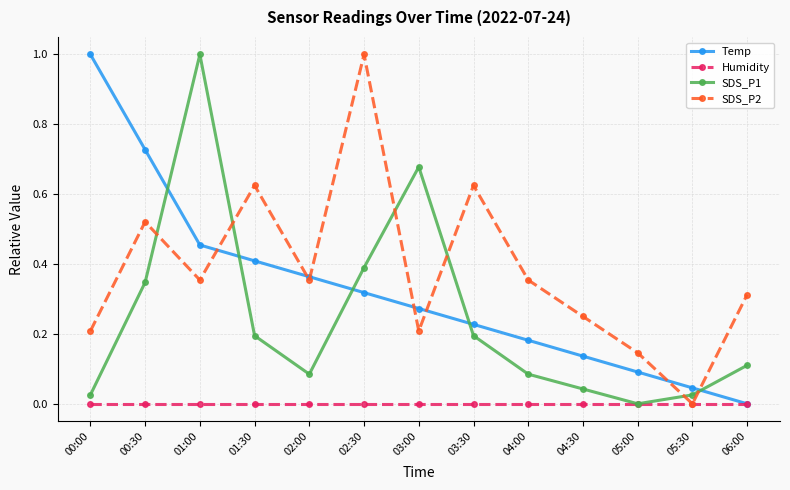

What is the total value across all series at 03:30?

1.0